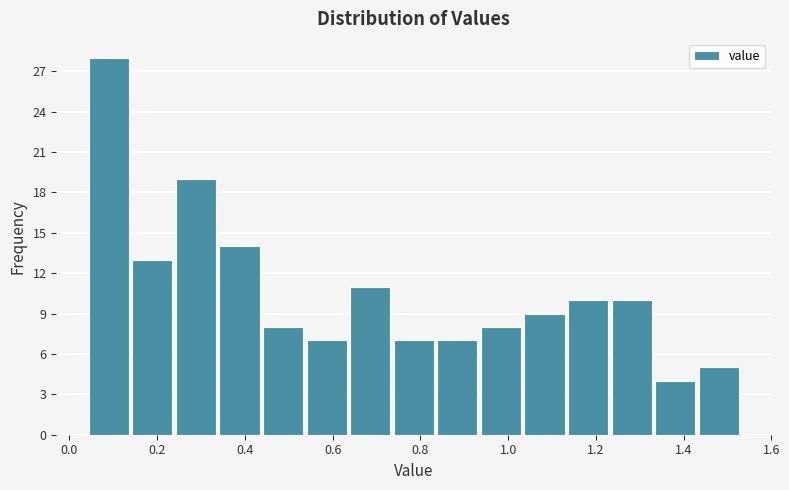

Reading left to right, transcribe this chart: for each bar, give the range it covers on the x-axis and its height. Neither the bar edges nor the heights are printed on the chart, so give them approximately, as read against the axes.

0.04 to 0.14: 28
0.14 to 0.24: 13
0.24 to 0.34: 19
0.34 to 0.44: 14
0.44 to 0.54: 8
0.54 to 0.64: 7
0.64 to 0.74: 11
0.74 to 0.84: 7
0.84 to 0.94: 7
0.94 to 1.04: 8
1.04 to 1.14: 9
1.14 to 1.24: 10
1.24 to 1.34: 10
1.34 to 1.44: 4
1.44 to 1.54: 5